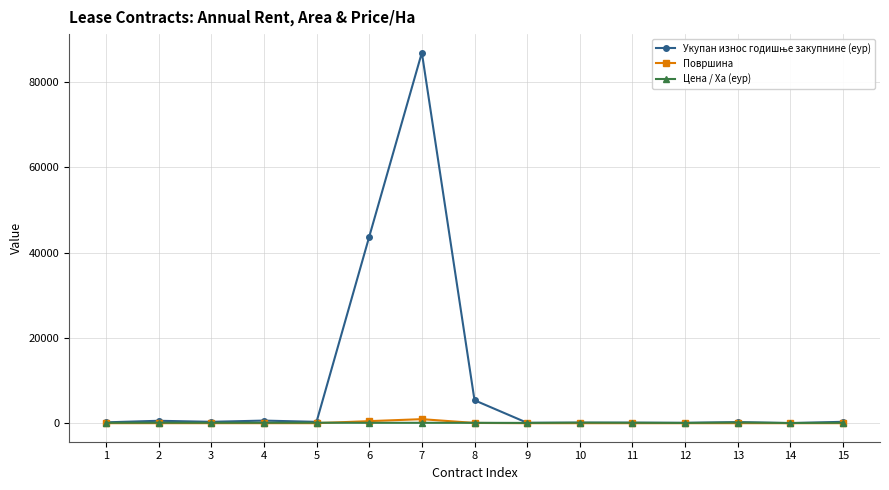

The Цена / Ха (еур) series shows 111.7 at 4. True or false?

True